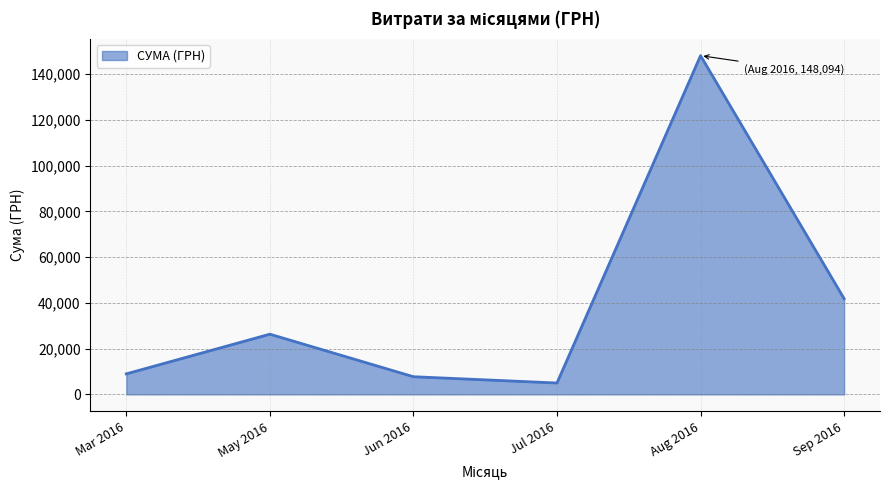

How many categories are shown in the chart?

6